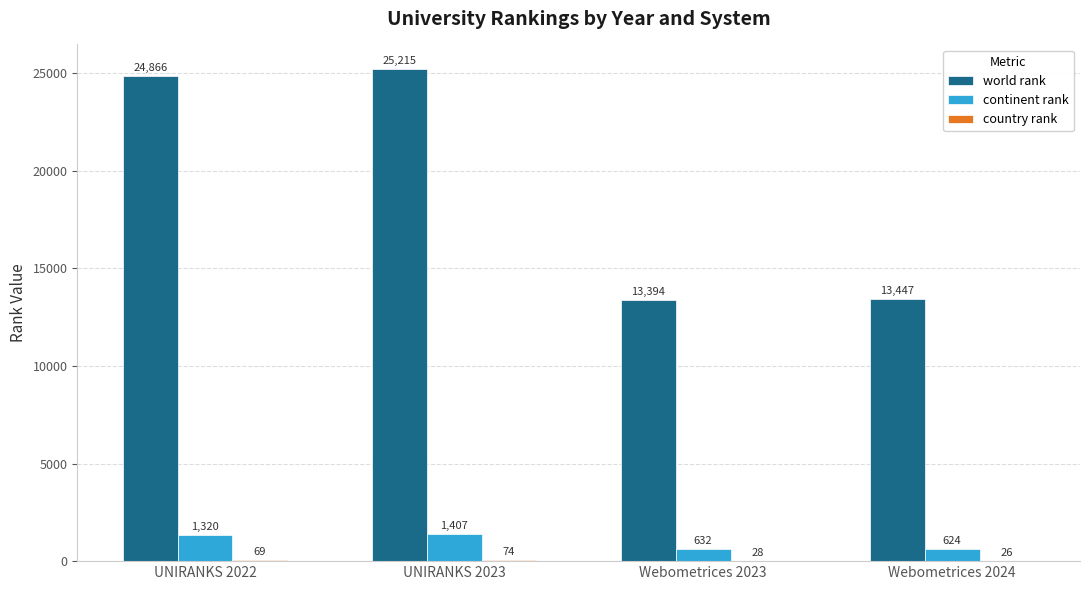

At which category is the sum across all series the highest?

UNIRANKS 2023